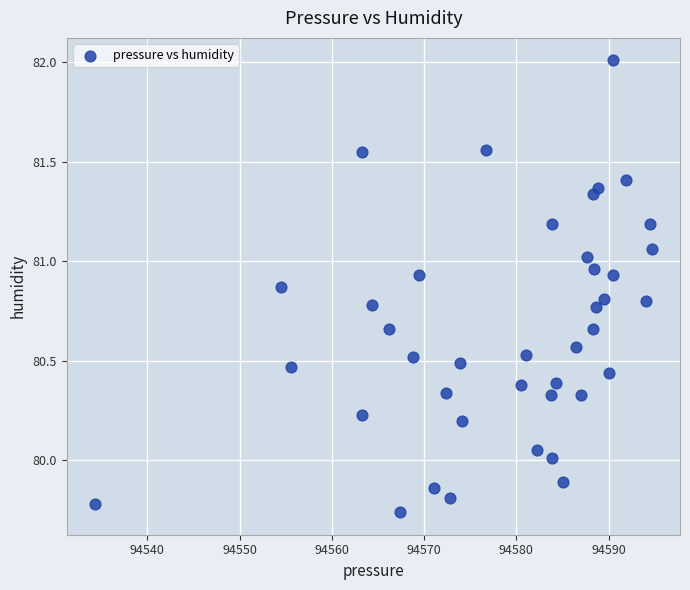

What is the range of X values (max minus min)?

60.4